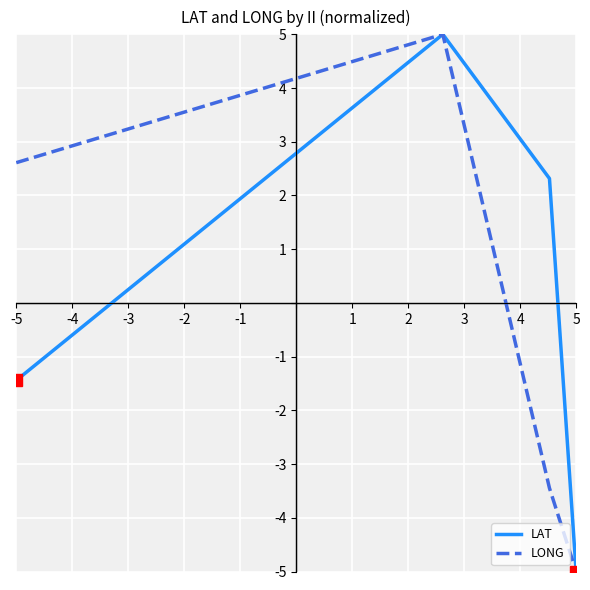

What are all the series names shown in the legend?

LAT, LONG